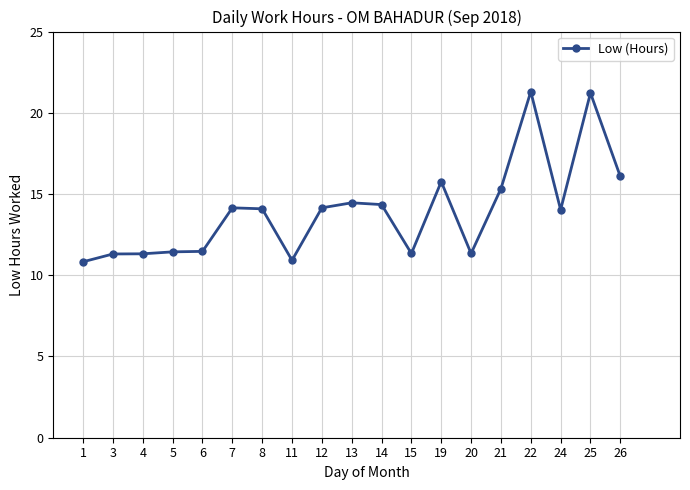

What is the average value?

13.9